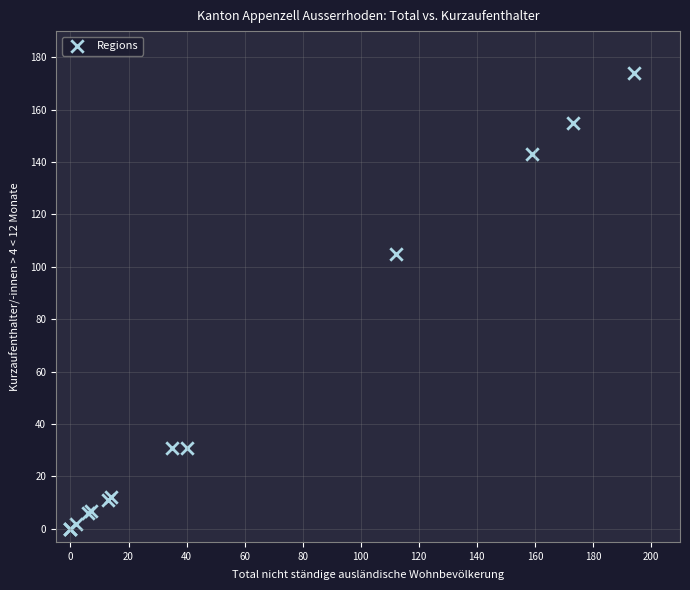

What Y value in the scatter plot is closest to 87?

105